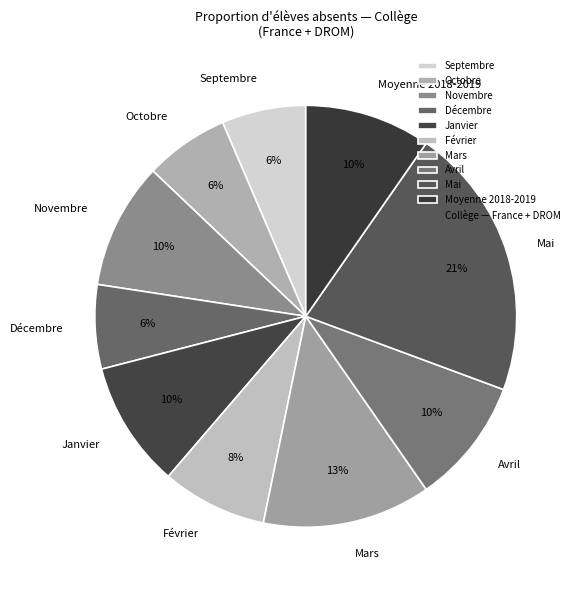

Do Septembre and Novembre together represent more than half of the pie?

No